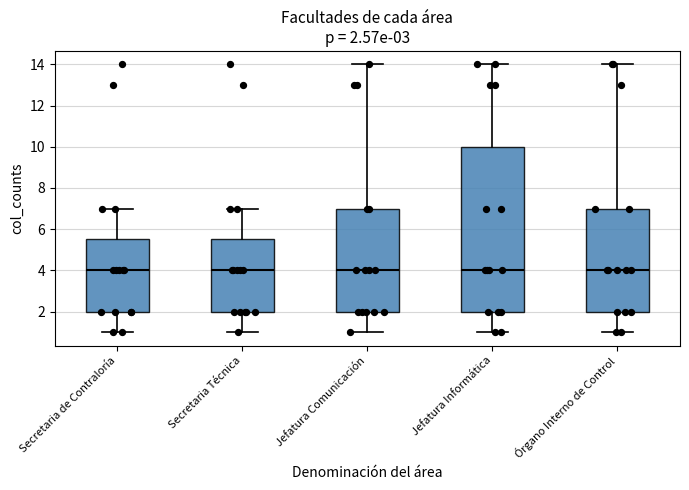

Comparing the boxes themselves (not the whiskers), which one is the tallest?

Jefatura Informática